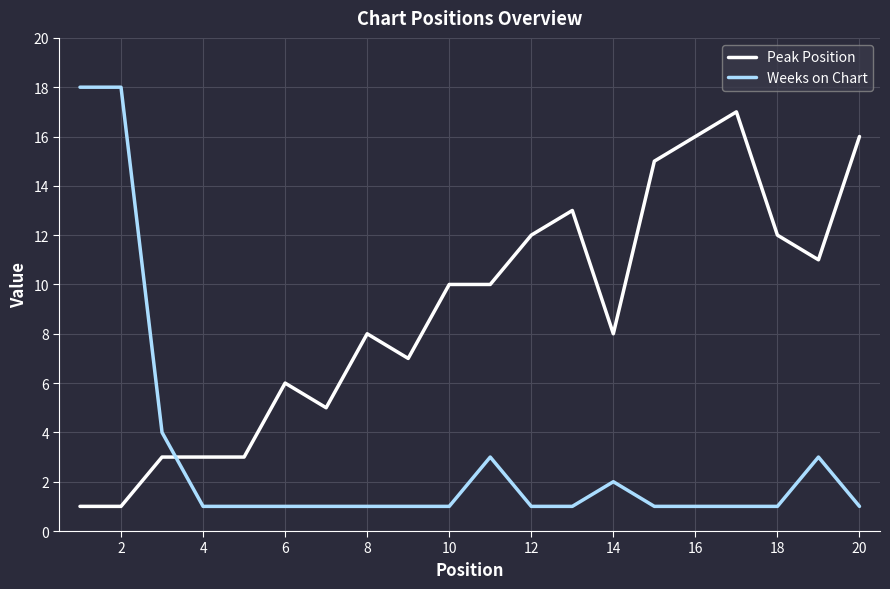

True or false: Weeks on Chart has more than 1 interior local peaks.

True